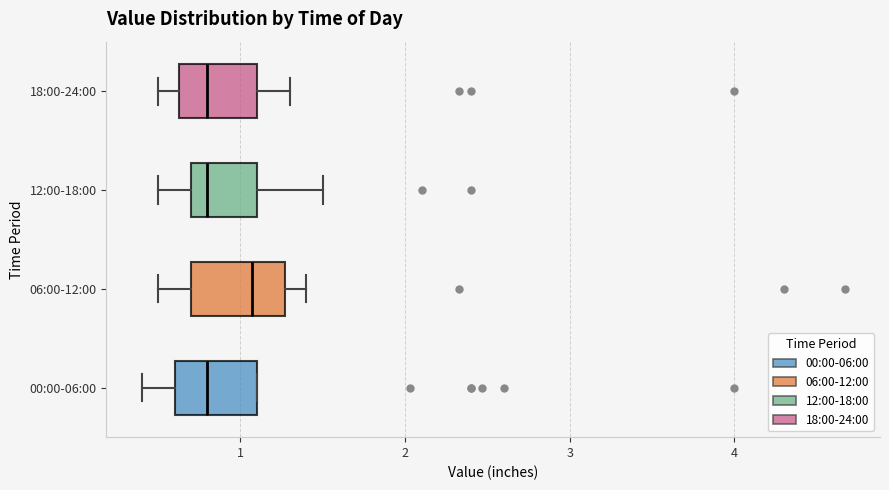

Reading bottom to top, read every box against the x-axis: the position of its median line, the range the box covers, and the ends of its whiskers. The values are not printed on the chart, so give them approximately, as read against the axis.

00:00-06:00: median 0.8, box 0.6 to 1.1, whiskers 0.4 to 1.1
06:00-12:00: median 1.1, box 0.7 to 1.3, whiskers 0.5 to 1.4
12:00-18:00: median 0.8, box 0.7 to 1.1, whiskers 0.5 to 1.5
18:00-24:00: median 0.8, box 0.6 to 1.1, whiskers 0.5 to 1.3